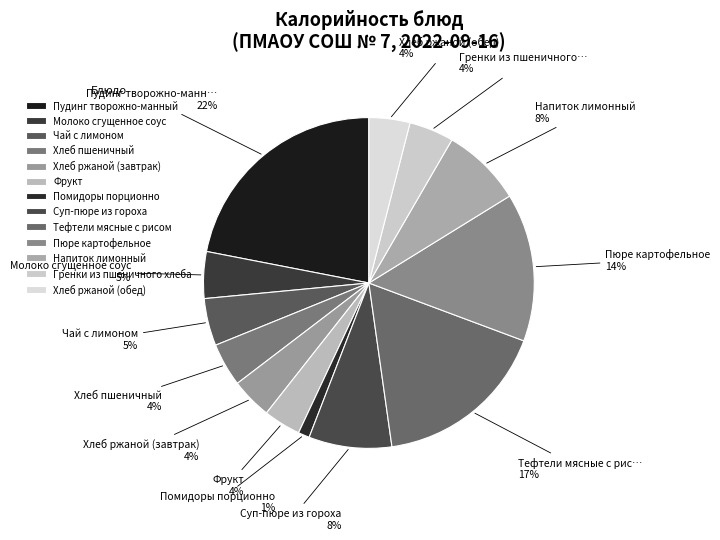

How many slices are in this pie chart?

13